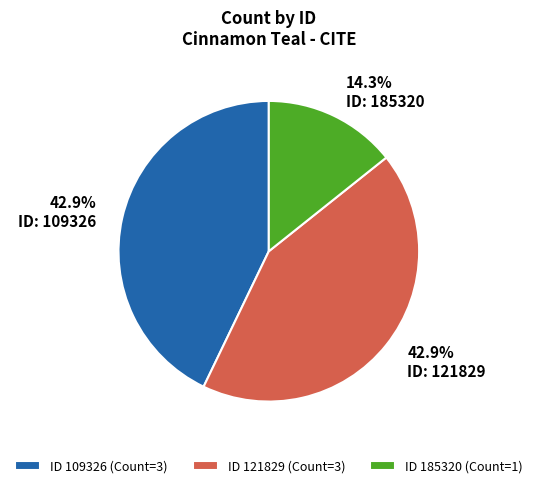

Which category has the smallest portion of the pie?

ID 185320 (Count=1)